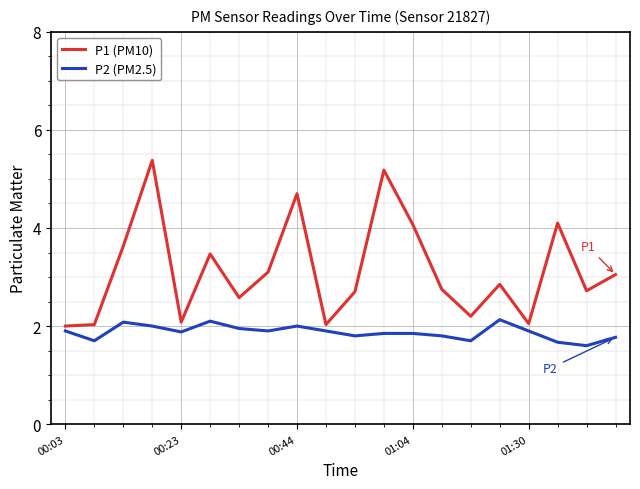

Which series has the widest spread of values?

P1 (PM10)